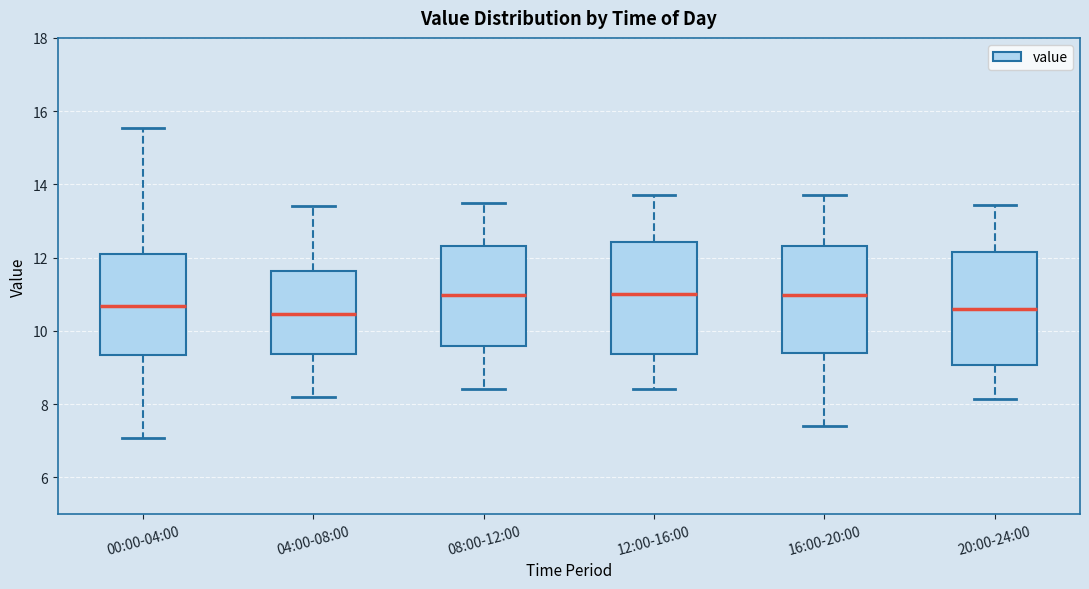

Reading left to right, read every box against the y-axis: the position of its median line, the range the box covers, and the ends of its whiskers. The values are not printed on the chart, so give them approximately, as read against the axis.

00:00-04:00: median 10.6, box 9.4 to 12.2, whiskers 7.0 to 15.6
04:00-08:00: median 10.4, box 9.4 to 11.6, whiskers 8.2 to 13.4
08:00-12:00: median 11.0, box 9.6 to 12.4, whiskers 8.4 to 13.6
12:00-16:00: median 11.0, box 9.4 to 12.4, whiskers 8.4 to 13.8
16:00-20:00: median 11.0, box 9.4 to 12.4, whiskers 7.4 to 13.8
20:00-24:00: median 10.6, box 9.0 to 12.2, whiskers 8.2 to 13.4